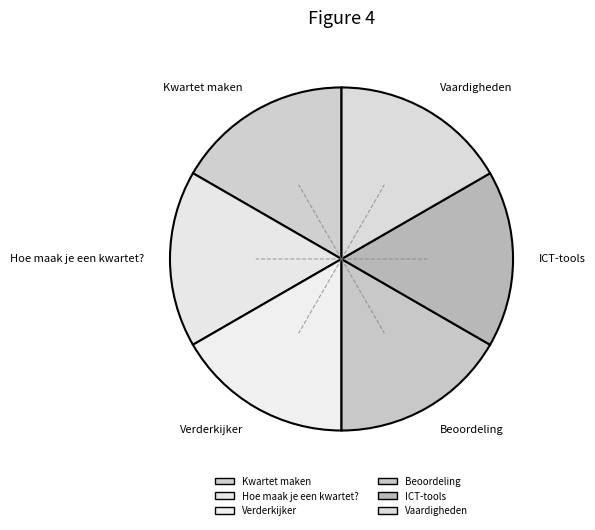

Combined, do Vaardigheden and Kwartet maken account for over 50%?

No